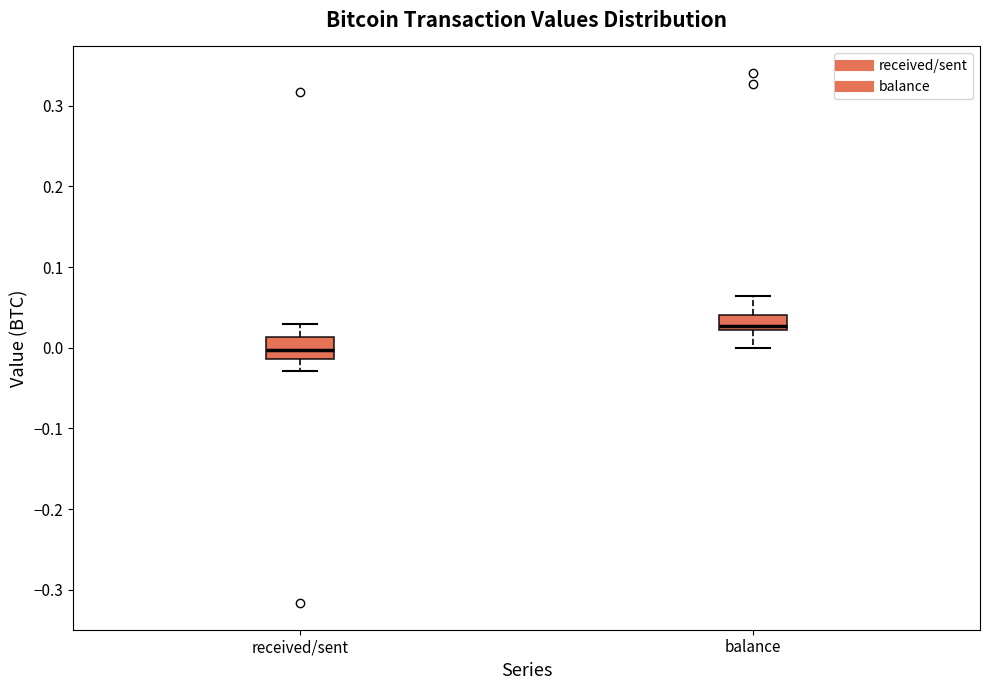

Reading left to right, read every box against the y-axis: the position of its median line, the range the box covers, and the ends of its whiskers. The values are not printed on the chart, so give them approximately, as read against the axis.

received/sent: median 0.00, box -0.01 to 0.01, whiskers -0.03 to 0.03
balance: median 0.03, box 0.02 to 0.04, whiskers 0.00 to 0.06